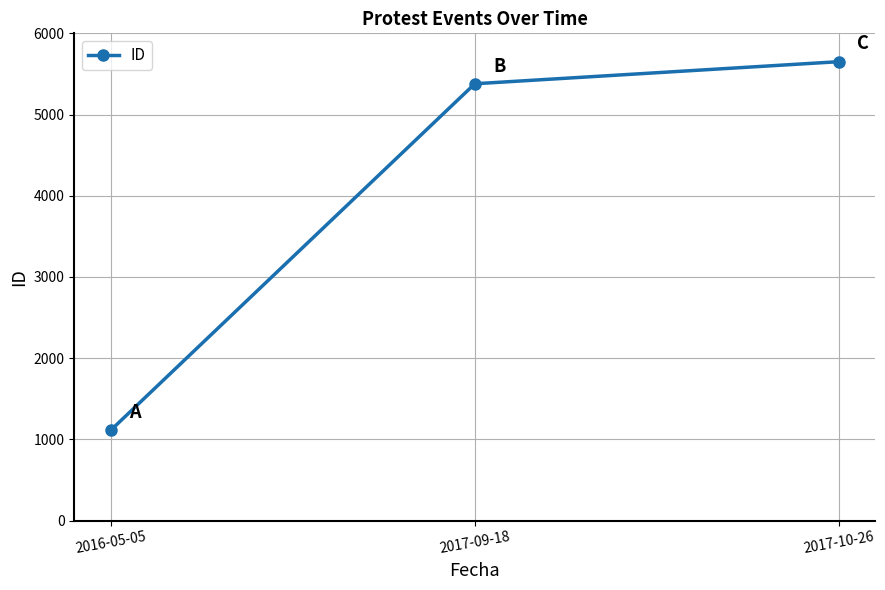

What is the change in value from 2016-05-05 to 2017-09-18?

+4268